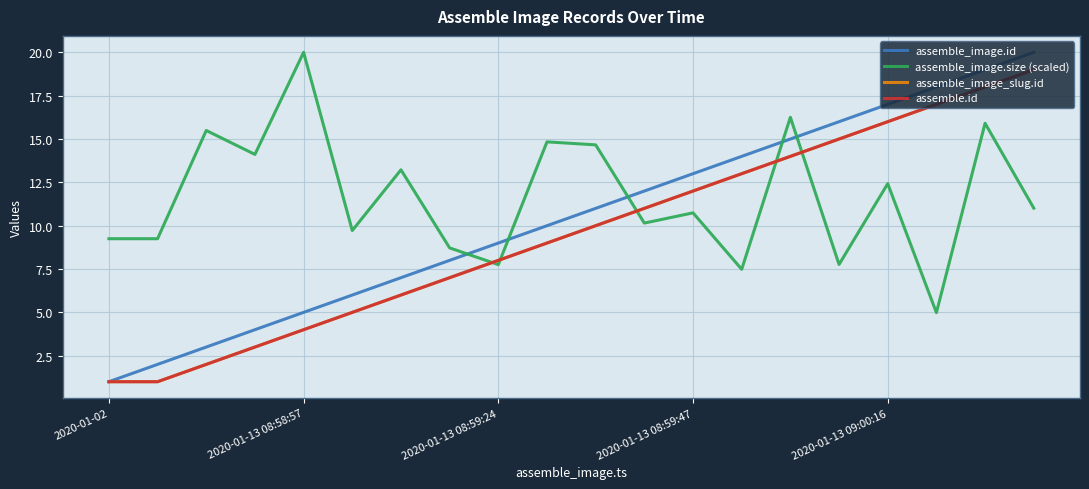

How many series are shown in this chart?

4